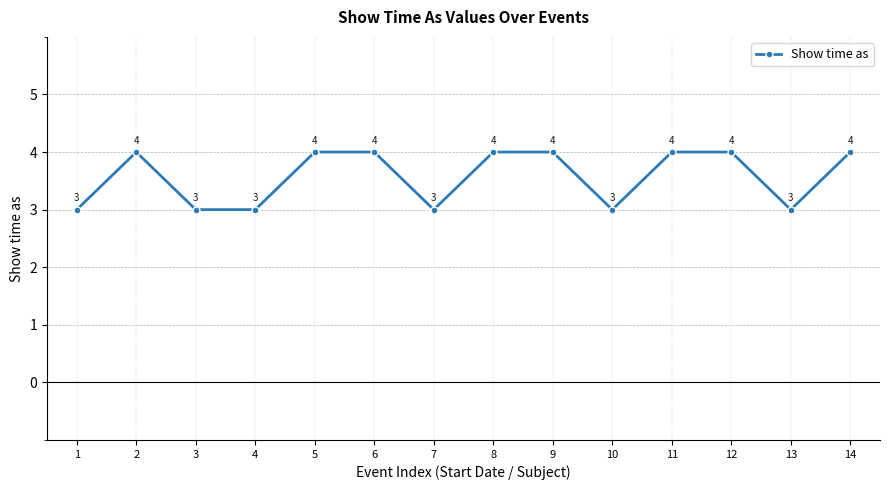

Does the chart display data point markers on the line(s)?

Yes